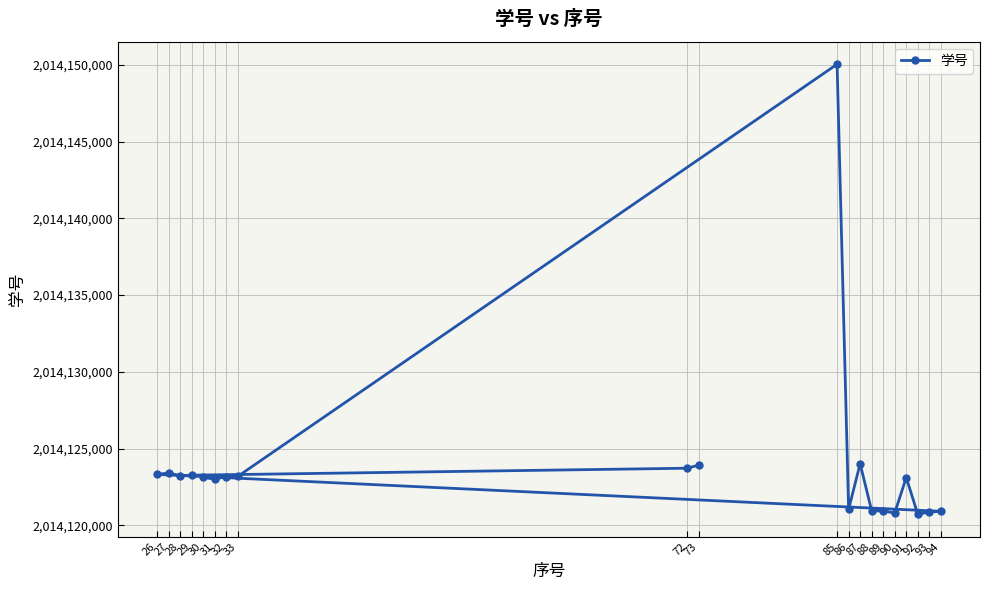

What is the greatest value displayed?

2014150034